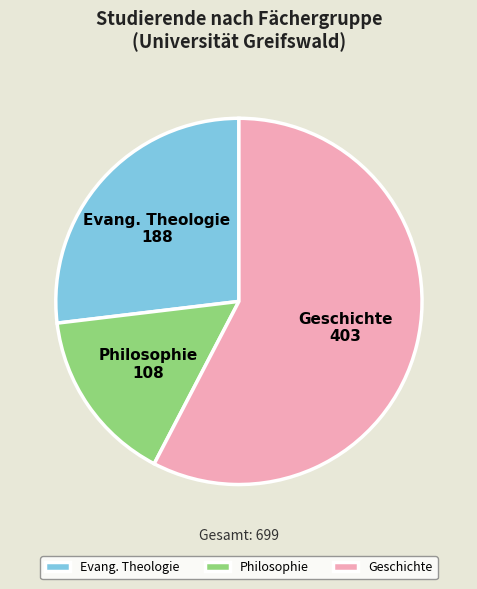

Approximately how many times larger is the value at Geschichte compared to Philosophie?

3.7